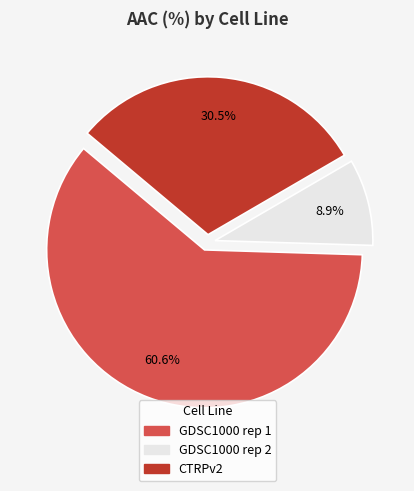

Rank the categories by value from lowest to highest.

GDSC1000 rep 2, CTRPv2, GDSC1000 rep 1